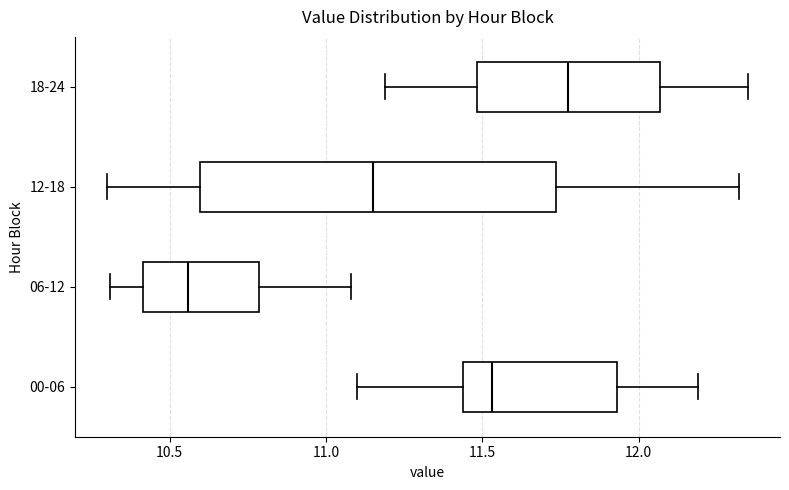

Where does the median line of the box for 00-06 sit on the x-axis? The values are not printed on the chart, so give them approximately, as read against the axis.

11.55